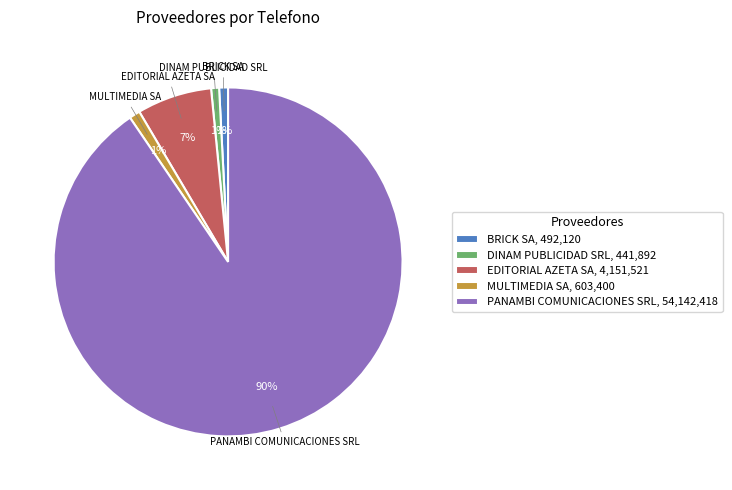

Is it true that BRICK SA is 1% of the pie?

True